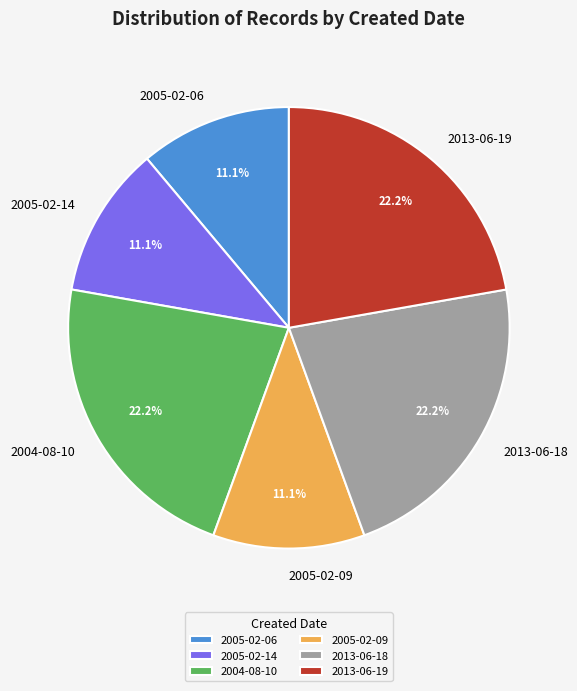

What percentage is NOT represented by 2005-02-09?

88.9%